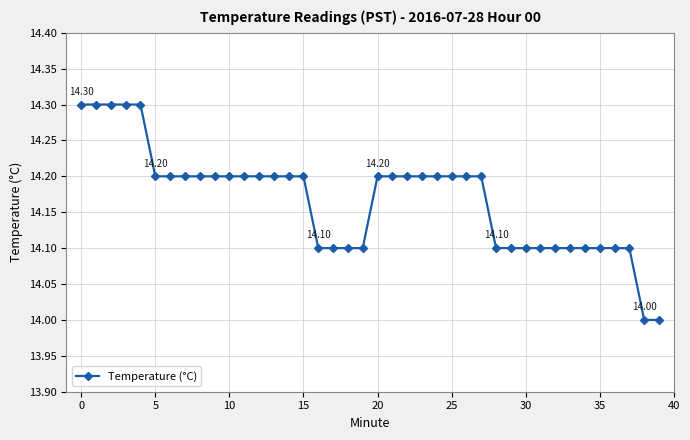

What is the difference between the maximum and minimum values?

0.3